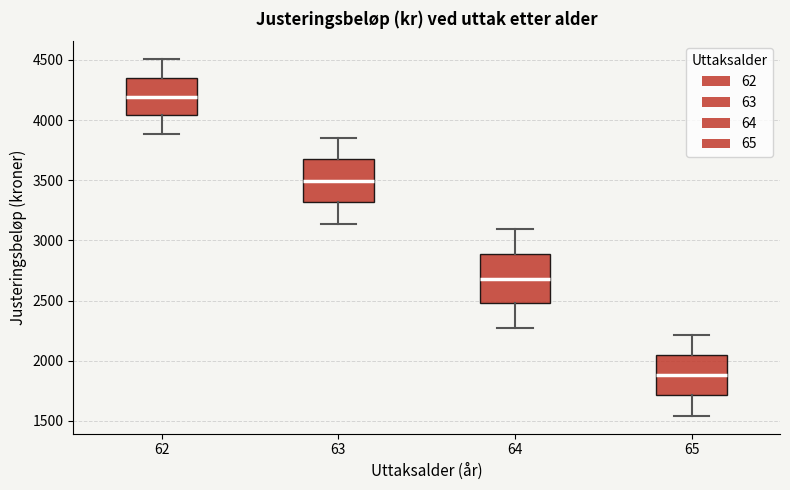

Comparing the boxes themselves (not the whiskers), which one is the tallest?

64